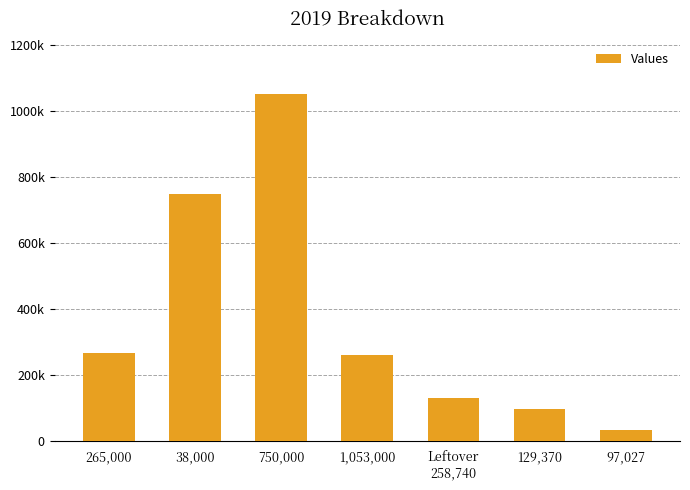

Are the bars horizontal?

No